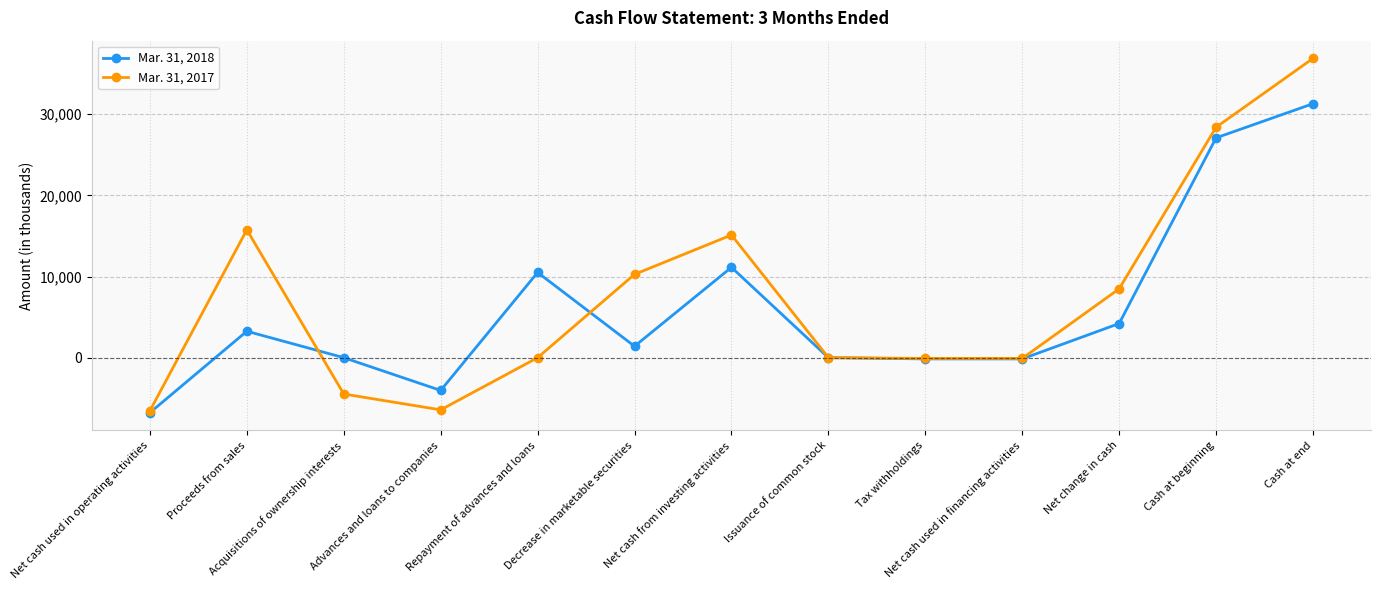

Which series ends up on top after the final intersection of Mar. 31, 2017 and Mar. 31, 2018?

Mar. 31, 2017